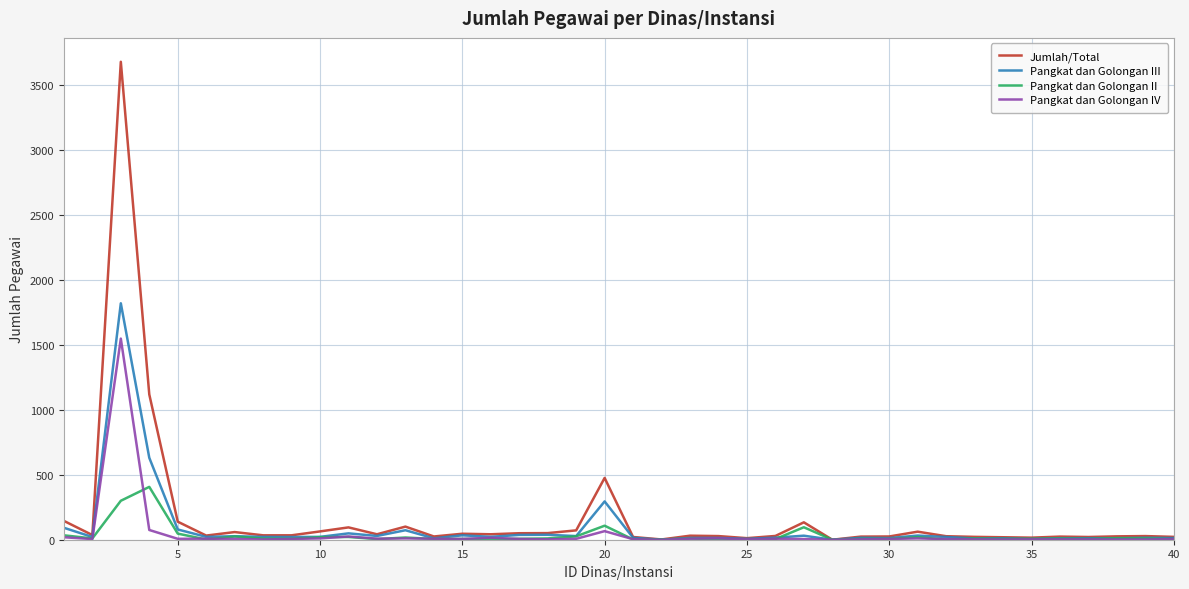

Which series has the largest range (max minus min)?

Jumlah/Total